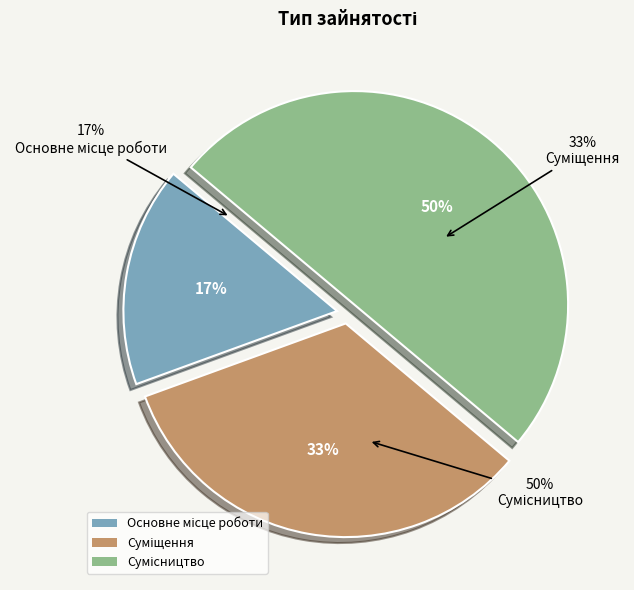

Does Сумісництво account for over 50% of the chart?

No